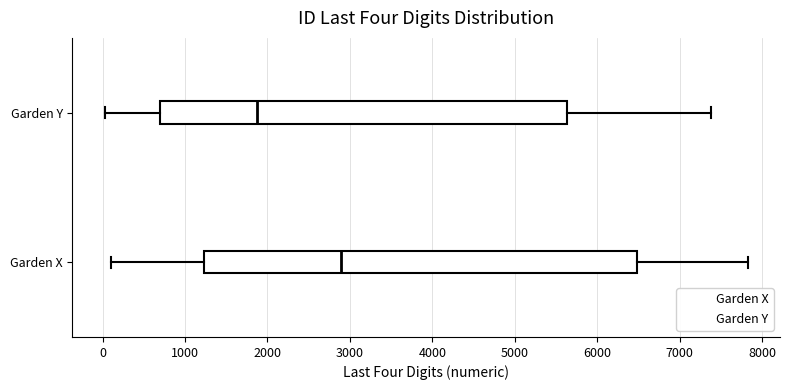

Which box has the furthest to the right median line?

Garden X